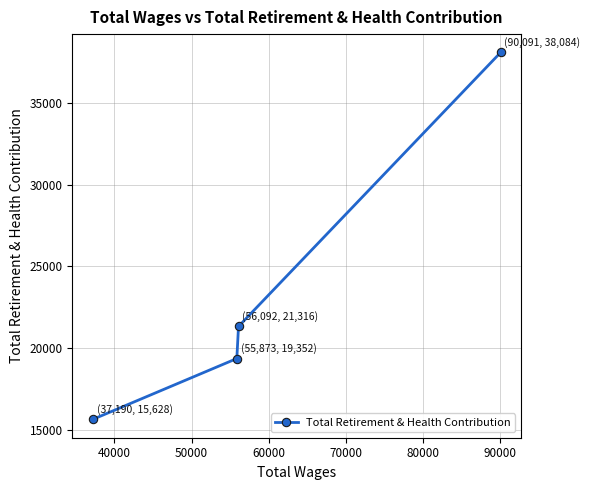

What is the value of the 1st point from the left?

15628